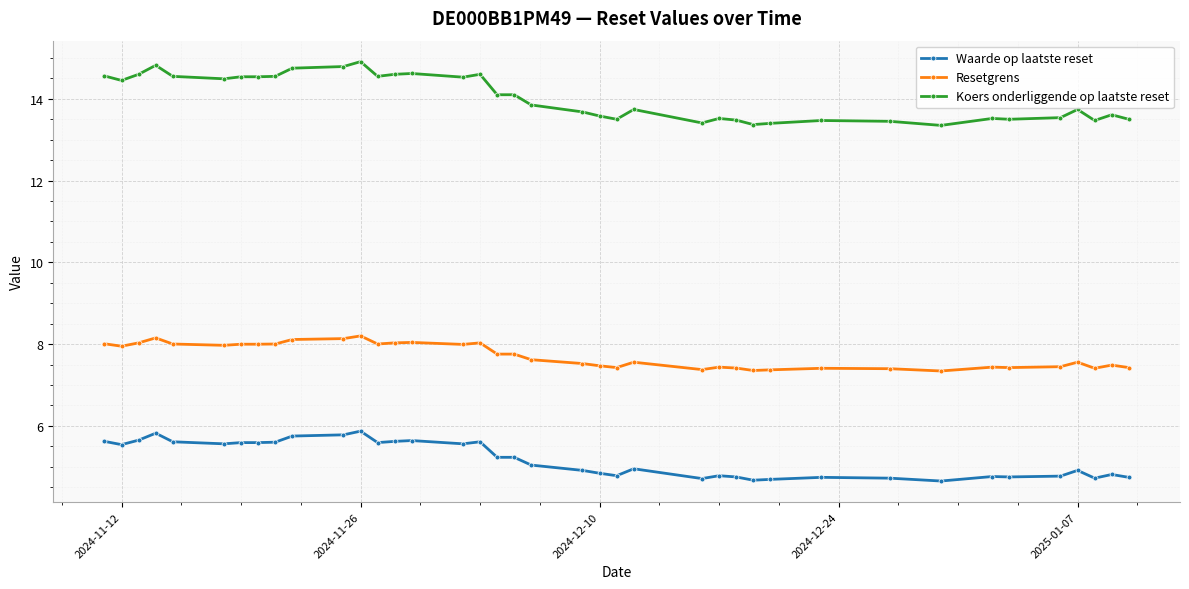

What is the average value of the Resetgrens series?

7.7